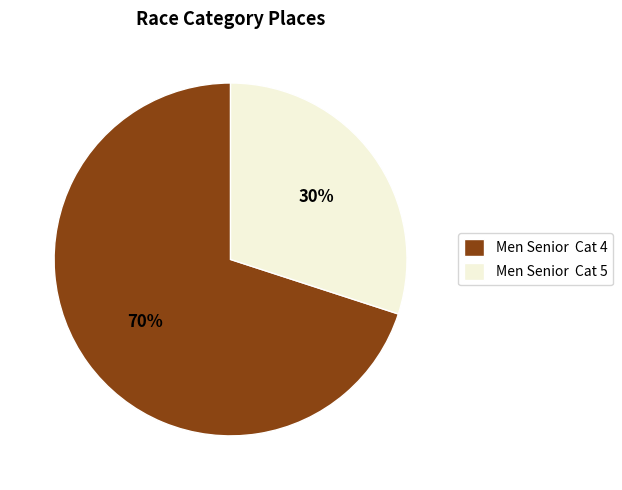

To the nearest percent, what portion does Men Senior Cat 4 represent?

70%